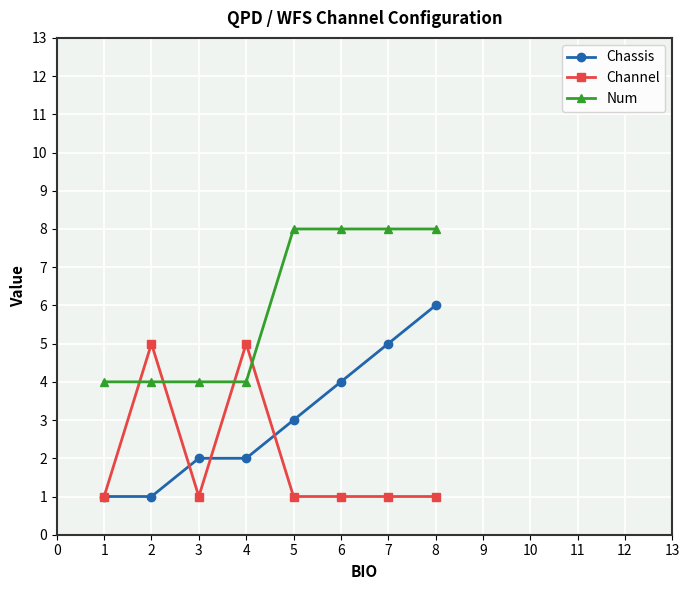

List the series in order of their overall mean, lowest first.

Channel, Chassis, Num